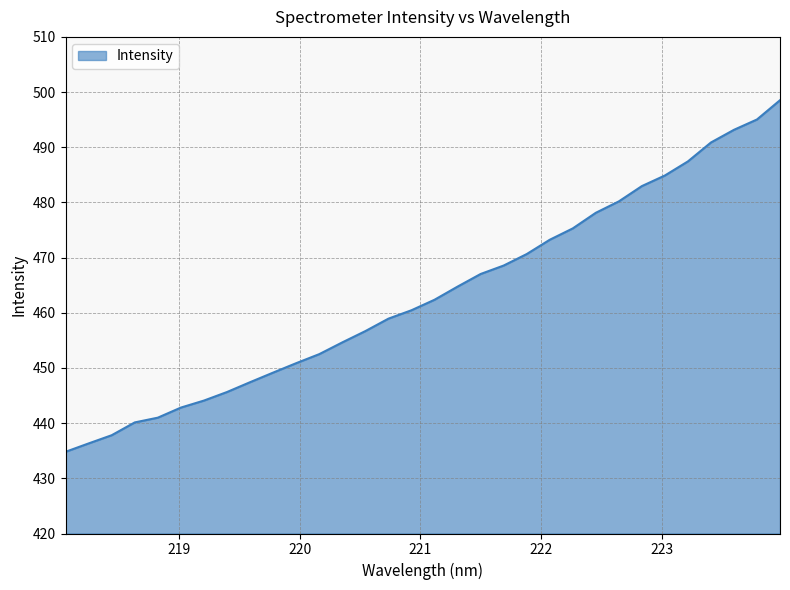

How many lines are shown in the chart?

1